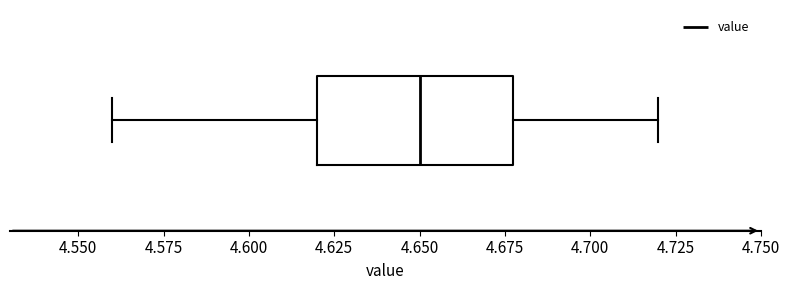

Where does the left whisker of the box end on the x-axis? The values are not printed on the chart, so give them approximately, as read against the axis.

4.56